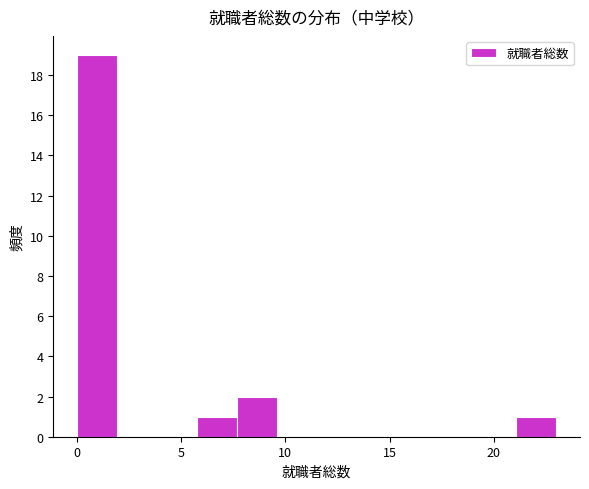

Read against the x-axis, roughly where is the centre of the tallest bar?

1.0